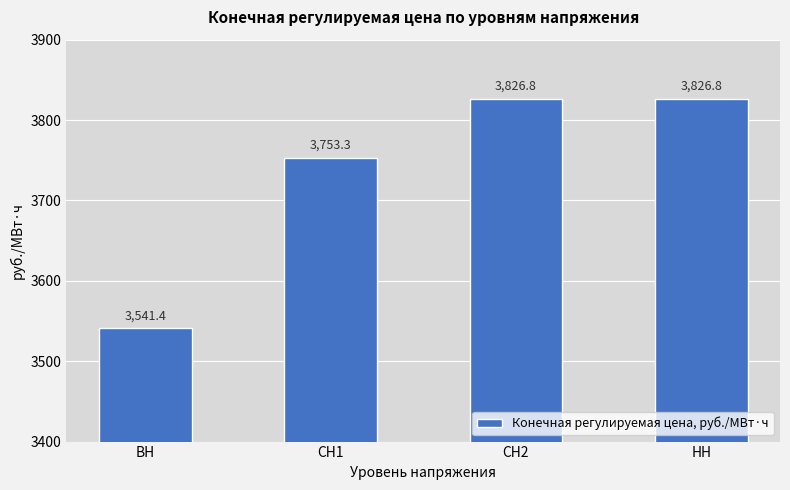

What is the label of the 1st bar from the left?

ВН